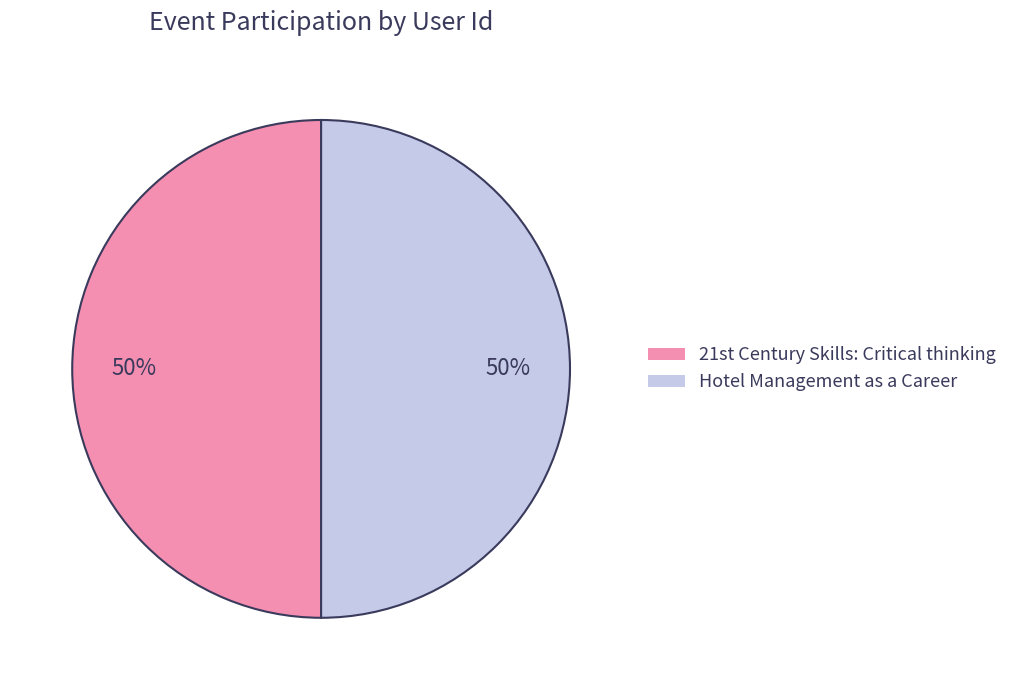

What percentage is the Hotel Management as a Career slice, to the nearest percent?

50%